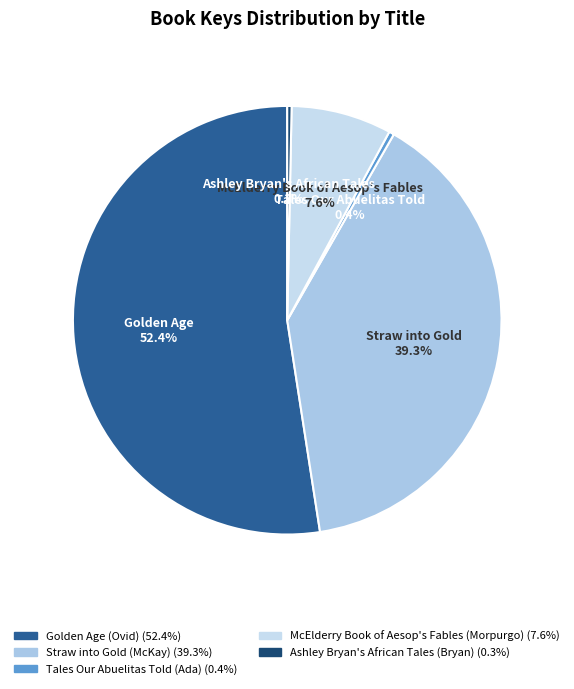

The Ashley Bryan's African Tales (Bryan) slice represents 0% of the pie. True or false?

True